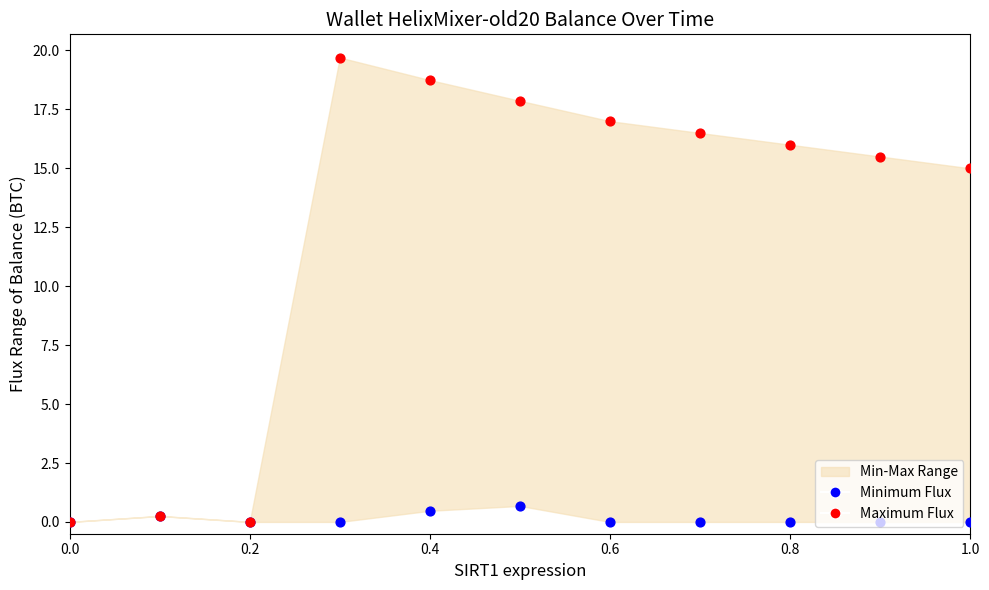

Is the value of Maximum Flux at 10 greater than the value of Minimum Flux at 9?

Yes